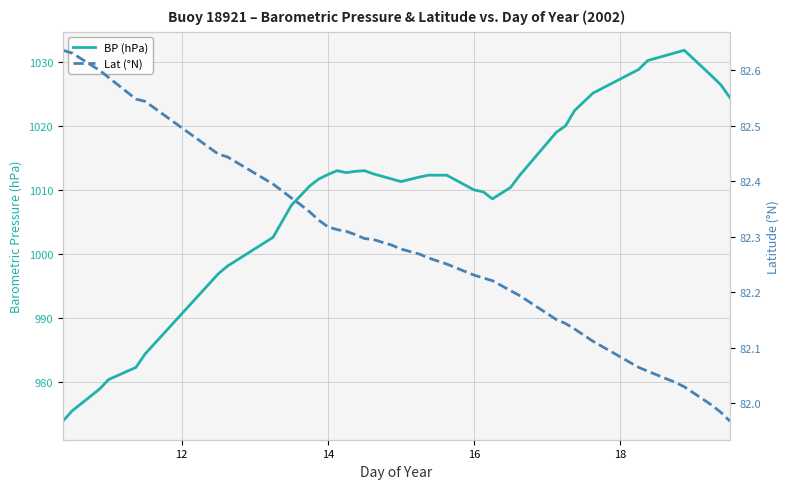

What is the average value of the BP (hPa) series?

1009.7